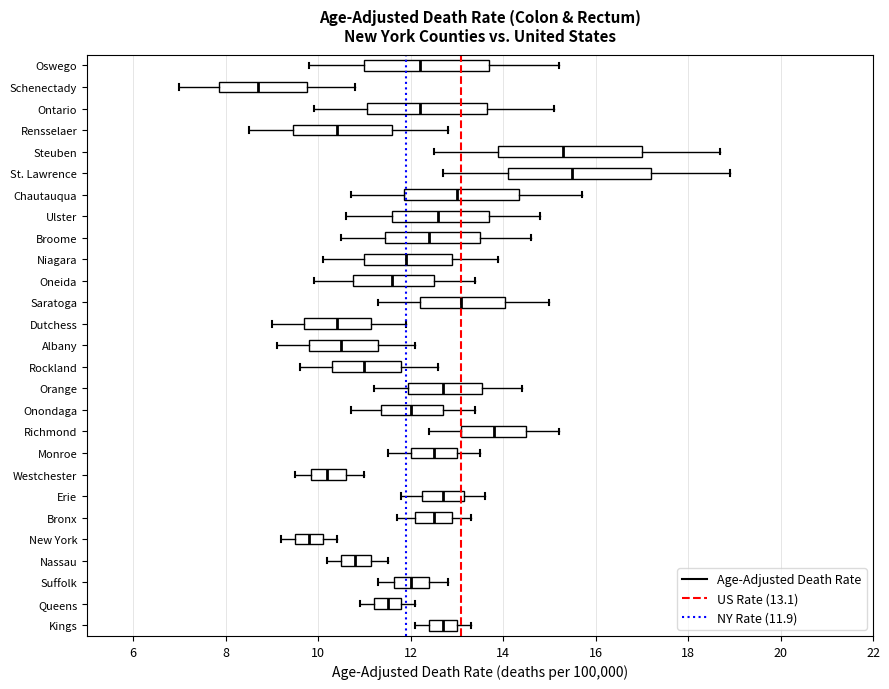

Reading bottom to top, transcribe this box plot: for each box, give where its median line is, the range the box spans, and where its two whiskers end, as read against the x-axis. The values are not printed on the chart, so give them approximately, as read against the axis.

Kings: median 12.8, box 12.4 to 13.0, whiskers 12.2 to 13.4
Queens: median 11.6, box 11.2 to 11.8, whiskers 11.0 to 12.2
Suffolk: median 12.0, box 11.6 to 12.4, whiskers 11.4 to 12.8
Nassau: median 10.8, box 10.6 to 11.2, whiskers 10.2 to 11.6
New York: median 9.8, box 9.6 to 10.2, whiskers 9.2 to 10.4
Bronx: median 12.6, box 12.2 to 13.0, whiskers 11.8 to 13.4
Erie: median 12.8, box 12.2 to 13.2, whiskers 11.8 to 13.6
Westchester: median 10.2, box 9.8 to 10.6, whiskers 9.6 to 11.0
Monroe: median 12.6, box 12.0 to 13.0, whiskers 11.6 to 13.6
Richmond: median 13.8, box 13.2 to 14.6, whiskers 12.4 to 15.2
Onondaga: median 12.0, box 11.4 to 12.8, whiskers 10.8 to 13.4
Orange: median 12.8, box 12.0 to 13.6, whiskers 11.2 to 14.4
Rockland: median 11.0, box 10.4 to 11.8, whiskers 9.6 to 12.6
Albany: median 10.6, box 9.8 to 11.4, whiskers 9.2 to 12.2
Dutchess: median 10.4, box 9.8 to 11.2, whiskers 9.0 to 12.0
Saratoga: median 13.2, box 12.2 to 14.0, whiskers 11.4 to 15.0
Oneida: median 11.6, box 10.8 to 12.6, whiskers 10.0 to 13.4
Niagara: median 12.0, box 11.0 to 13.0, whiskers 10.2 to 14.0
Broome: median 12.4, box 11.4 to 13.6, whiskers 10.6 to 14.6
Ulster: median 12.6, box 11.6 to 13.8, whiskers 10.6 to 14.8
Chautauqua: median 13.0, box 11.8 to 14.4, whiskers 10.8 to 15.8
St. Lawrence: median 15.6, box 14.2 to 17.2, whiskers 12.8 to 19.0
Steuben: median 15.4, box 14.0 to 17.0, whiskers 12.6 to 18.8
Rensselaer: median 10.4, box 9.4 to 11.6, whiskers 8.6 to 12.8
Ontario: median 12.2, box 11.0 to 13.6, whiskers 10.0 to 15.2
Schenectady: median 8.8, box 7.8 to 9.8, whiskers 7.0 to 10.8
Oswego: median 12.2, box 11.0 to 13.8, whiskers 9.8 to 15.2